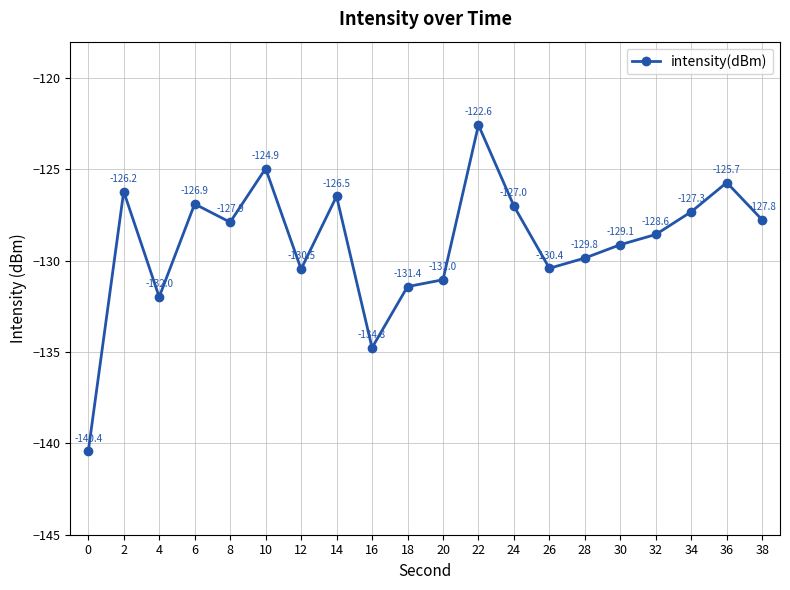

What is the sum of all values?

-2580.8